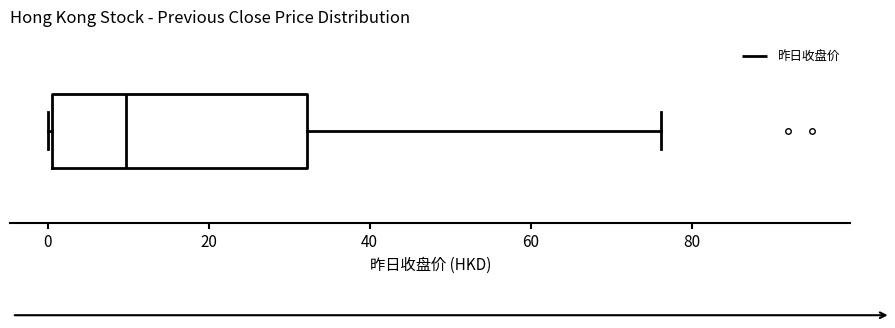

Read this box plot against the x-axis: the position of the median line, the range covered by the box, and the ends of both whiskers. The values are not printed on the chart, so give them approximately, as read against the axis.

median 10, box 0 to 32, whiskers 0 to 76